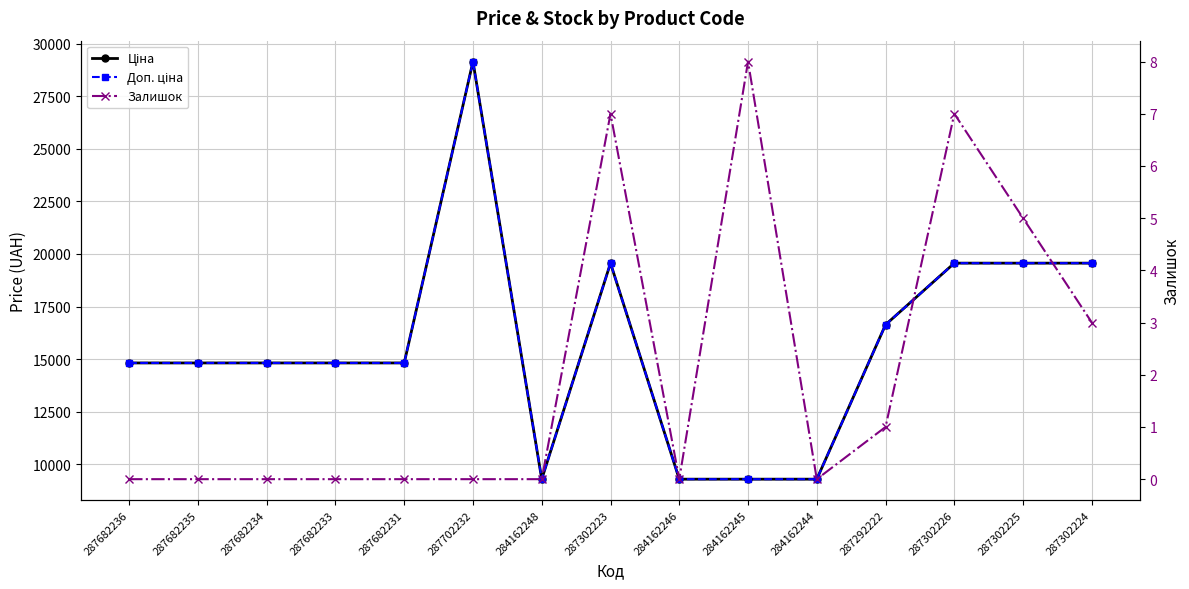

What is the label of the 6th point from the right?

284162245